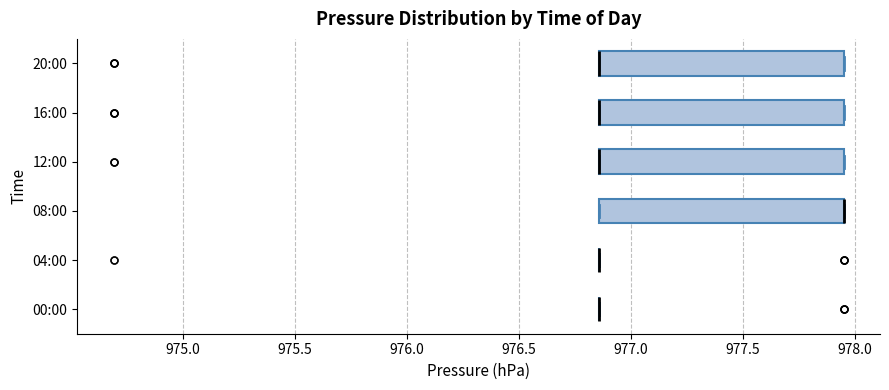

Where is the right edge of the box for 16:00 on the x-axis? The values are not printed on the chart, so give them approximately, as read against the axis.

977.95